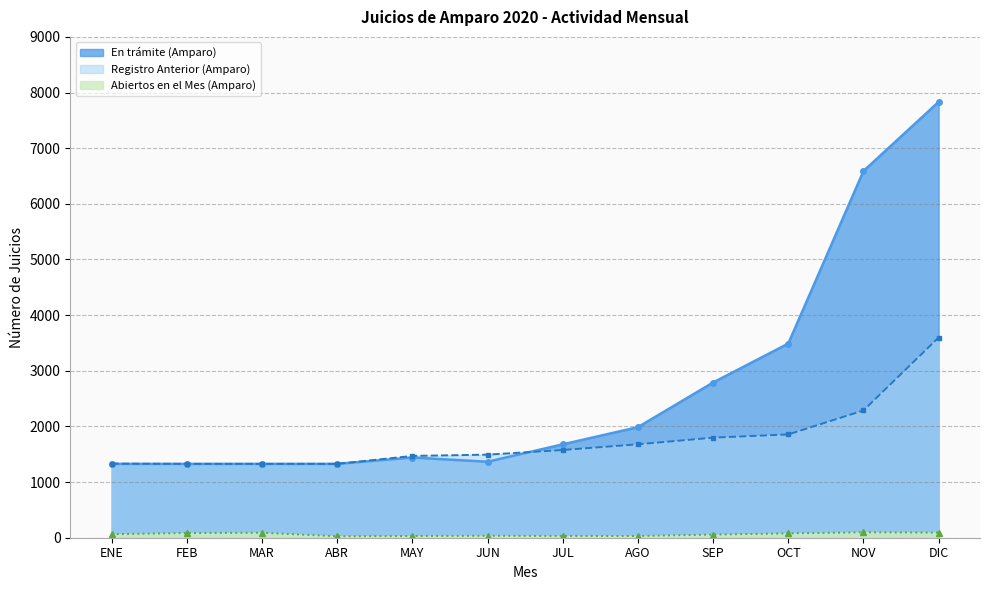

Where does the Registro Anterior (Amparo) series first go above 1576?

AGO